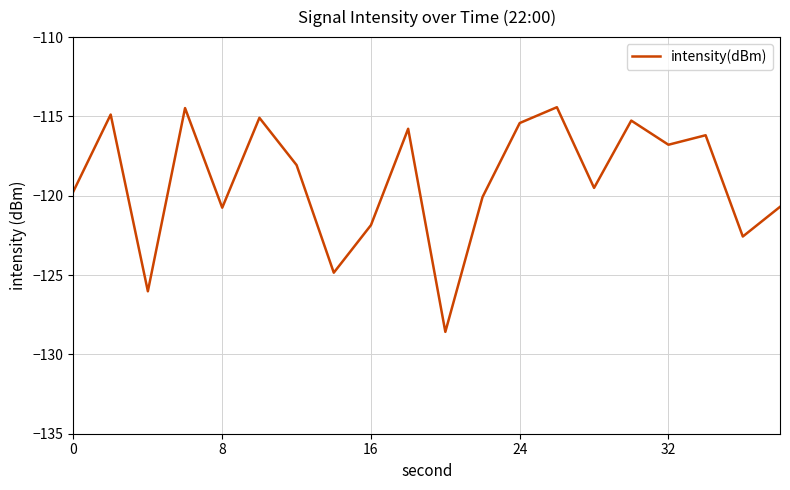

What is the maximum value shown in the chart?

-114.4